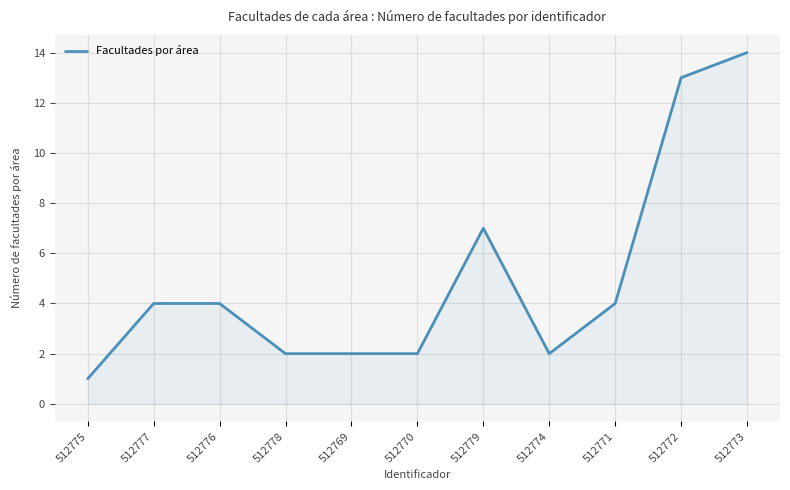

Reading left to right, extract all data points from this chart.

1	4	4	2	2	2	7	2	4	13	14